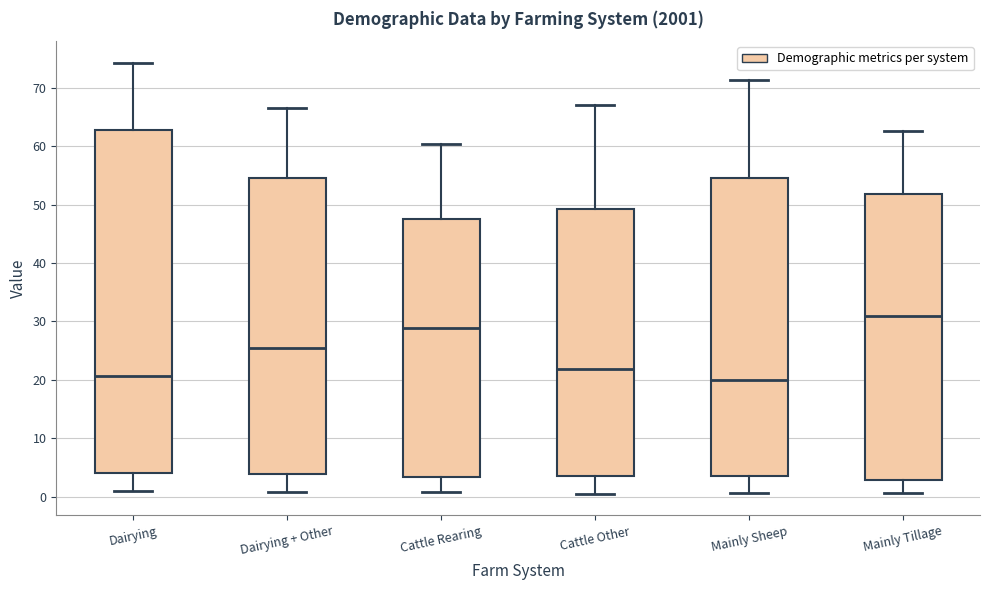

Reading left to right, read every box against the y-axis: the position of its median line, the range the box covers, and the ends of its whiskers. The values are not printed on the chart, so give them approximately, as read against the axis.

Dairying: median 21, box 4 to 63, whiskers 1 to 74
Dairying + Other: median 25, box 4 to 55, whiskers 1 to 67
Cattle Rearing: median 29, box 3 to 48, whiskers 1 to 60
Cattle Other: median 22, box 3 to 49, whiskers 0 to 67
Mainly Sheep: median 20, box 4 to 55, whiskers 1 to 71
Mainly Tillage: median 31, box 3 to 52, whiskers 1 to 63